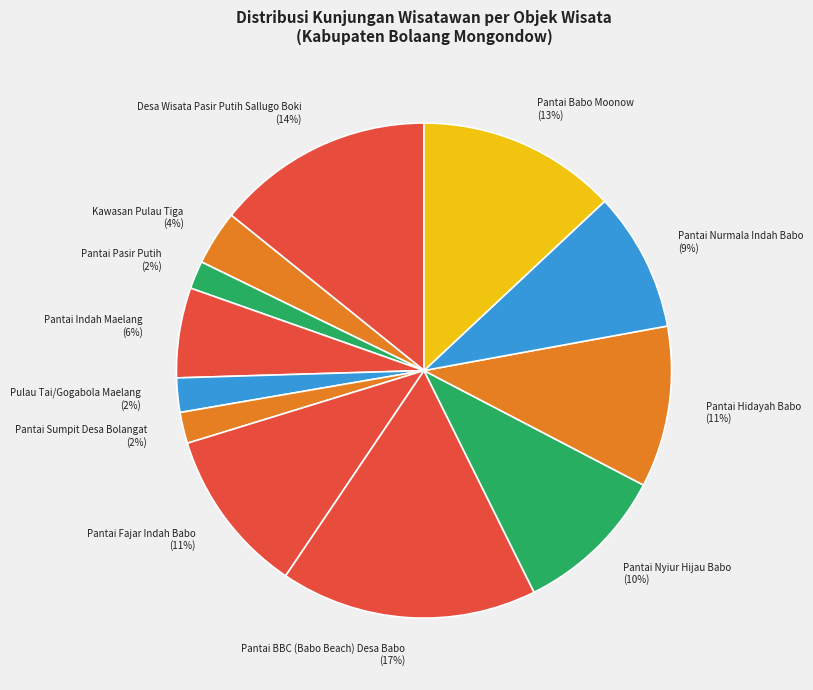

What is the largest slice in the pie chart?

Pantai BBC (Babo Beach) Desa Babo